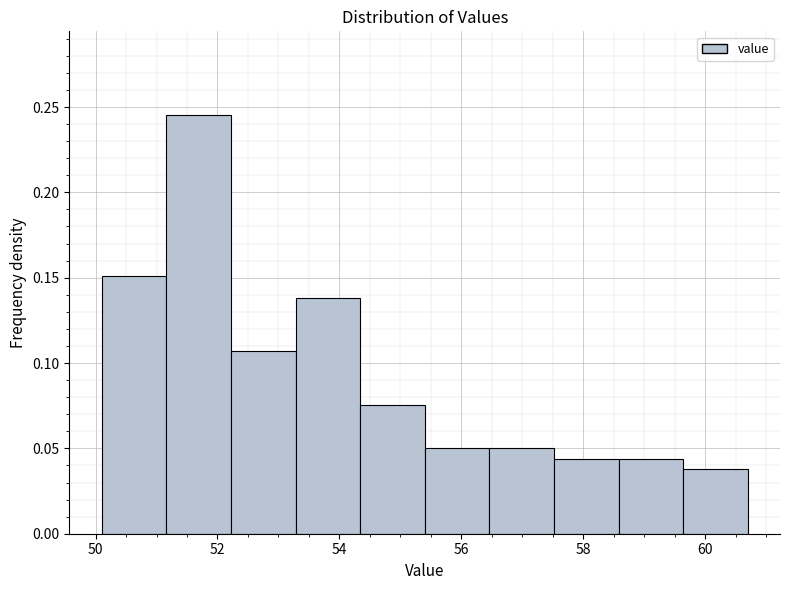

Reading left to right, transcribe this chart: for each bar, give the range it covers on the x-axis and its height. Neither the bar edges nor the heights are printed on the chart, so give them approximately, as read against the axes.

50.10 to 51.16: 0.150
51.16 to 52.22: 0.245
52.22 to 53.28: 0.105
53.28 to 54.34: 0.140
54.34 to 55.40: 0.075
55.40 to 56.46: 0.050
56.46 to 57.52: 0.050
57.52 to 58.58: 0.045
58.58 to 59.64: 0.045
59.64 to 60.70: 0.040